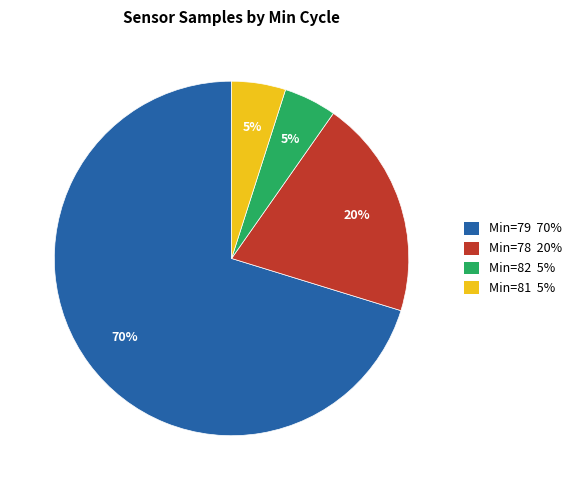

To the nearest percent, what is the average slice percentage?

25%